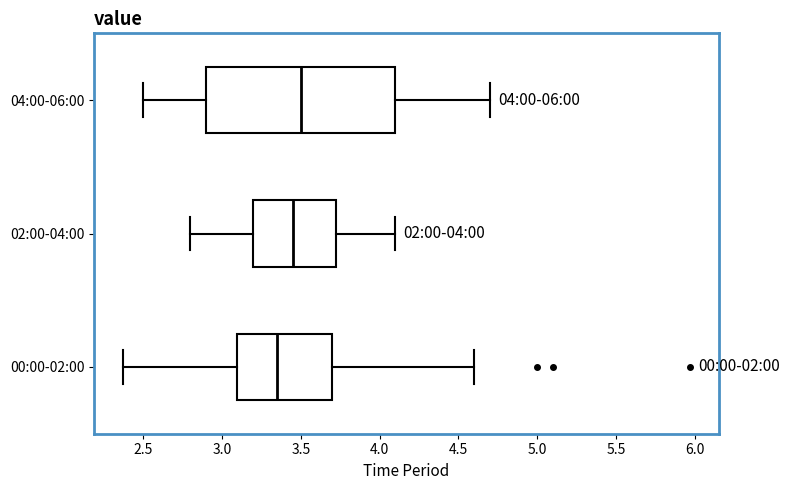

Which box is the widest, from its left edge to its right edge?

04:00-06:00